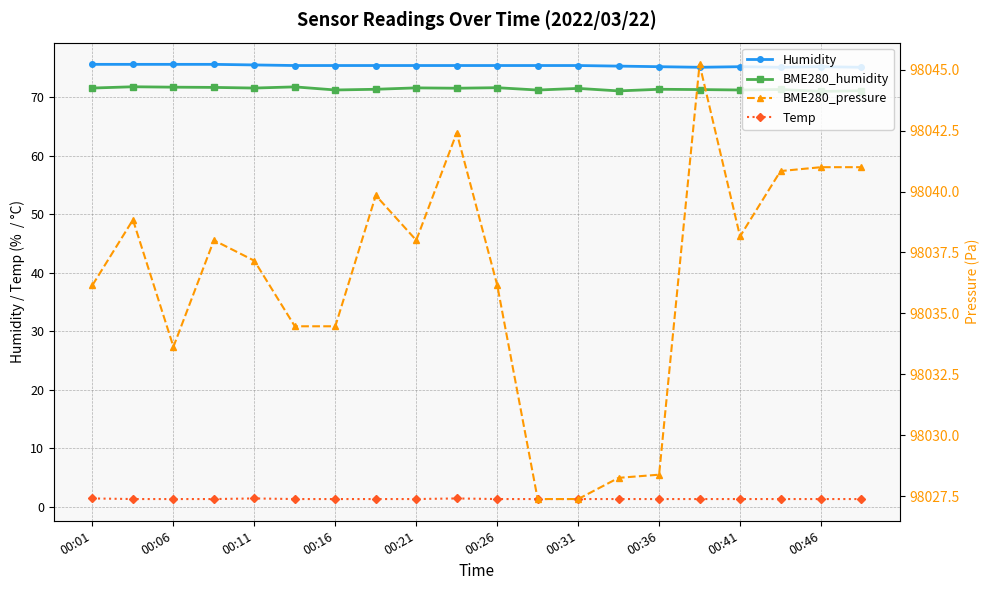

Reading left to right, transcribe all the data shown in this chart.

Humidity: 75.6	75.6	75.6	75.6	75.5	75.4	75.4	75.4	75.4	75.4	75.4	75.4	75.4	75.3	75.2	75.1	75.2	75.1	75.2	75.1
BME280_humidity: 71.5	71.8	71.7	71.7	71.5	71.8	71.2	71.3	71.6	71.5	71.6	71.2	71.5	71.1	71.3	71.3	71.2	71.3	71.0	71.1
Temp: 1.4	1.3	1.3	1.3	1.4	1.3	1.3	1.3	1.3	1.4	1.3	1.3	1.3	1.3	1.3	1.3	1.3	1.3	1.3	1.3
BME280_pressure: 98036.2	98038.8	98033.6	98038.0	98037.2	98034.5	98034.5	98039.8	98038.0	98042.4	98036.2	98027.4	98027.4	98028.2	98028.4	98045.2	98038.2	98040.8	98041.0	98041.0